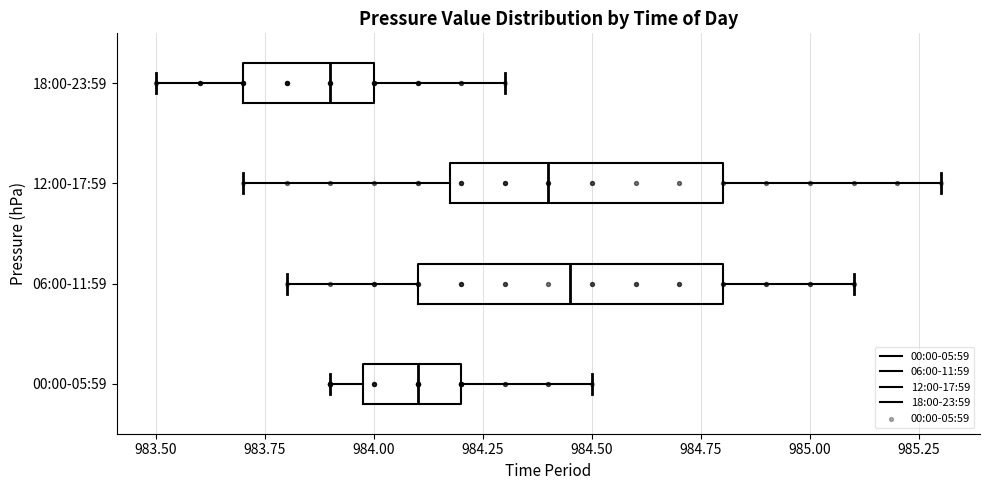

Where does the median line of the box for 00:00-05:59 sit on the x-axis? The values are not printed on the chart, so give them approximately, as read against the axis.

984.10